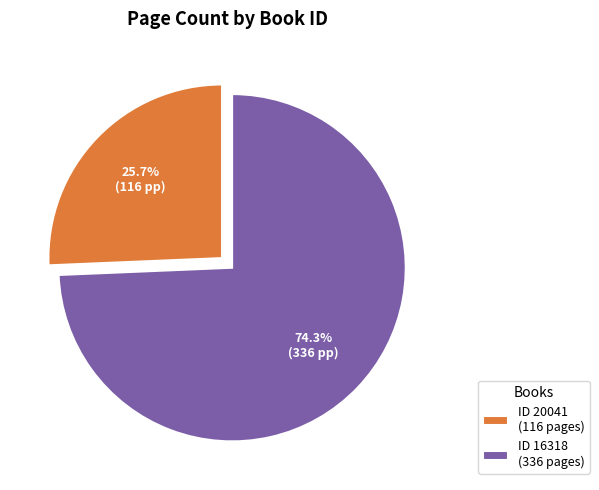

Between ID 16318 (336 pages) and ID 20041 (116 pages), which is larger?

ID 16318 (336 pages)